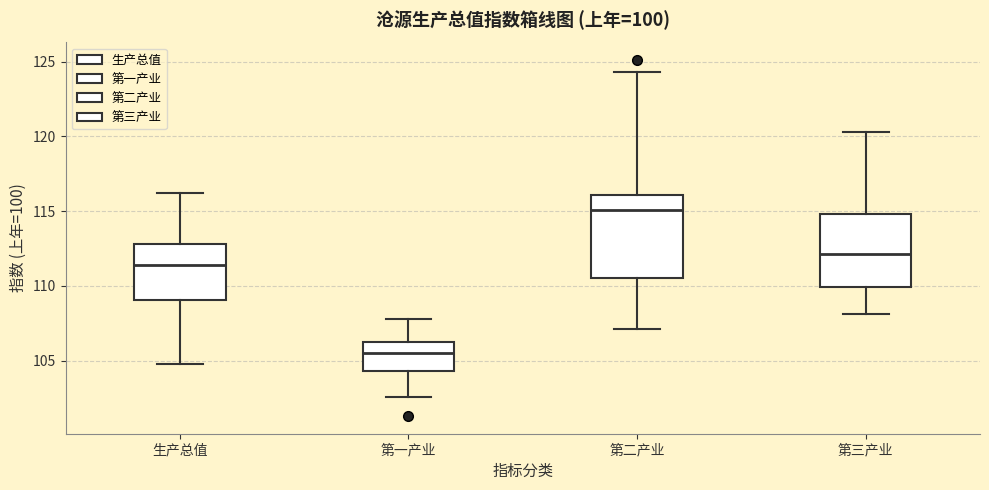

Where is the lower edge of the box for 第二产业 on the y-axis? The values are not printed on the chart, so give them approximately, as read against the axis.

110.5